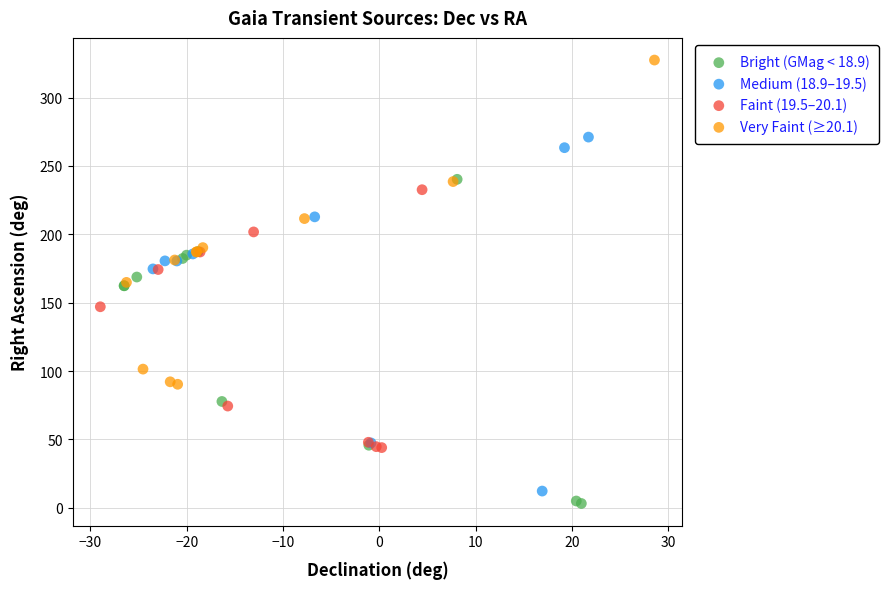

Which series reaches the minimum Y coordinate?

Bright (GMag < 18.9)